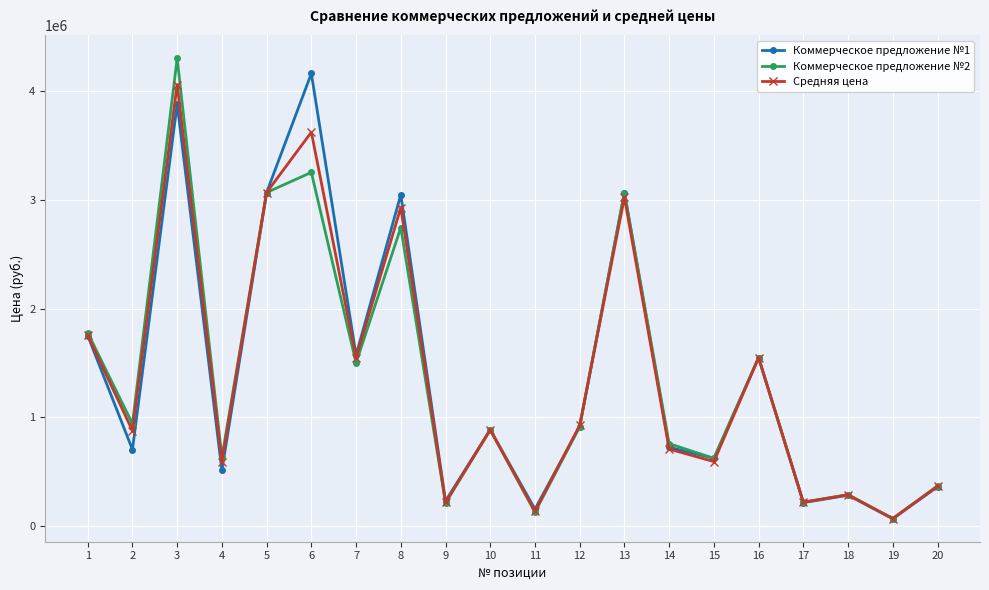

The value of Коммерческое предложение №2 at 8 is 1469753.0. True or false?

False